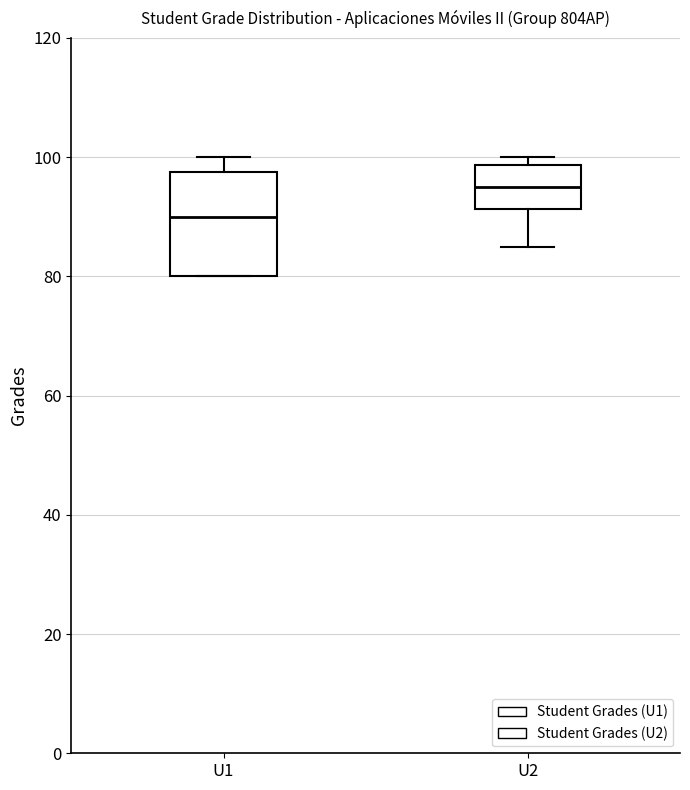

Comparing the boxes themselves (not the whiskers), which one is the tallest?

U1